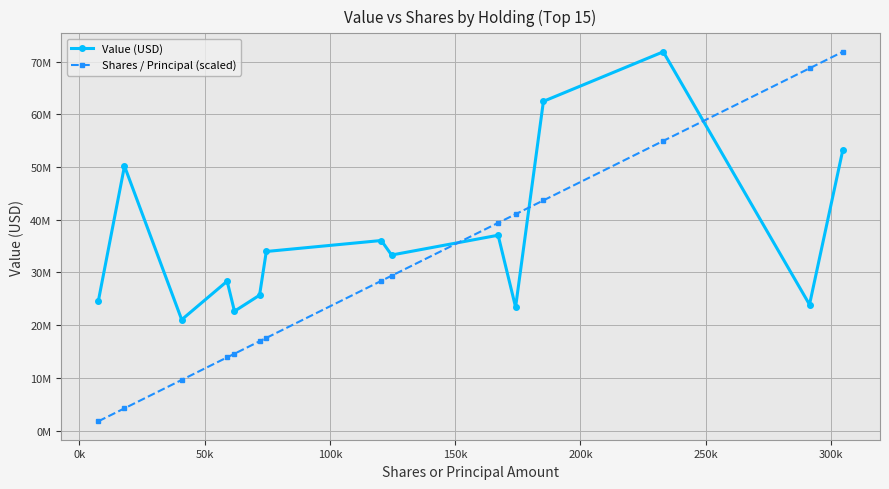

Does the chart have visible grid lines?

Yes